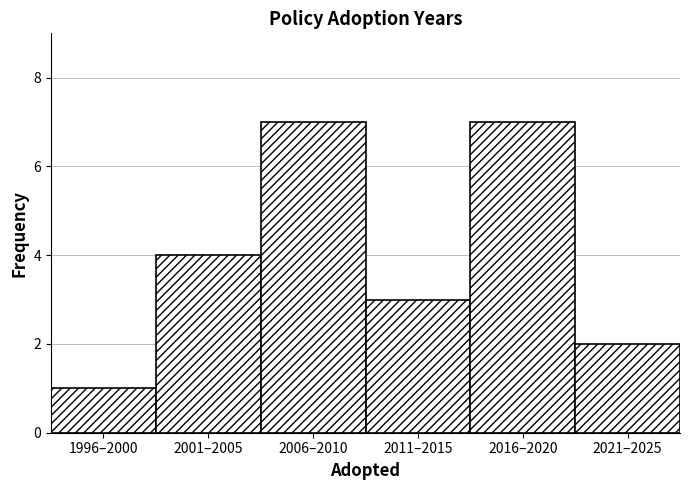

Reading right to left, extract all data points from this chart.

2021–2025=2	2016–2020=7	2011–2015=3	2006–2010=7	2001–2005=4	1996–2000=1